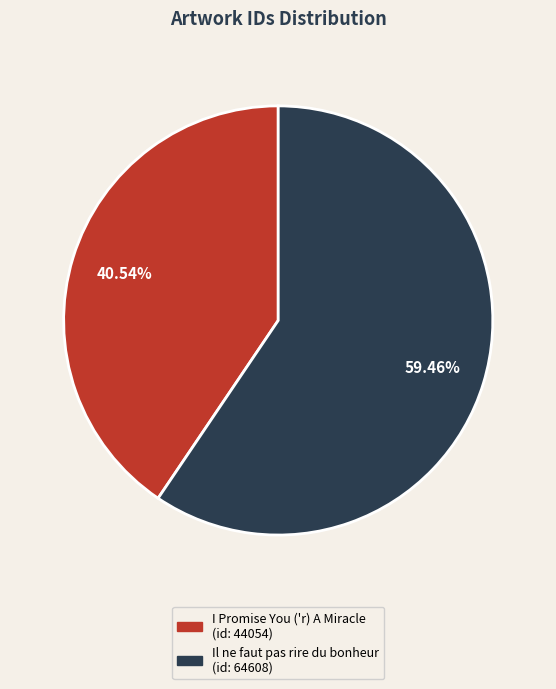

To the nearest percent, what portion does I Promise You ('r) A Miracle represent?

41%